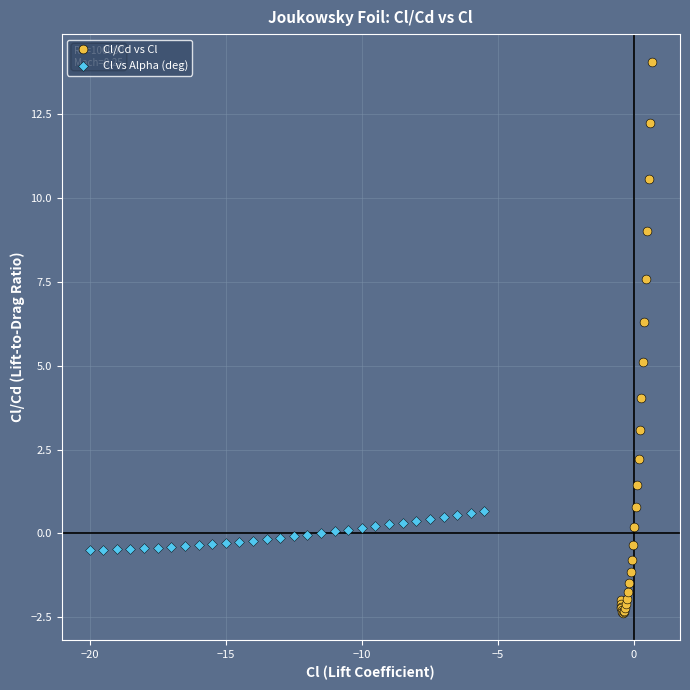

Which series reaches the minimum Y coordinate?

Cl/Cd vs Cl